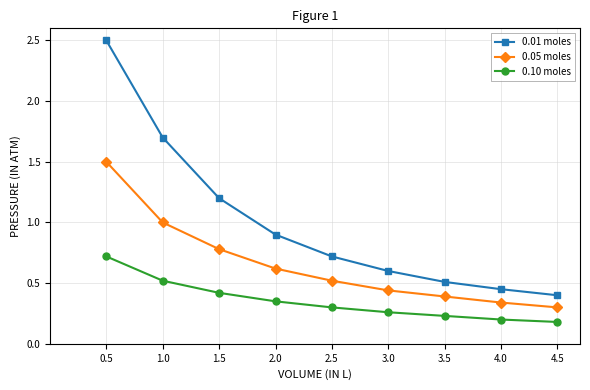

True or false: 0.10 moles and 0.01 moles cross at least once.

False